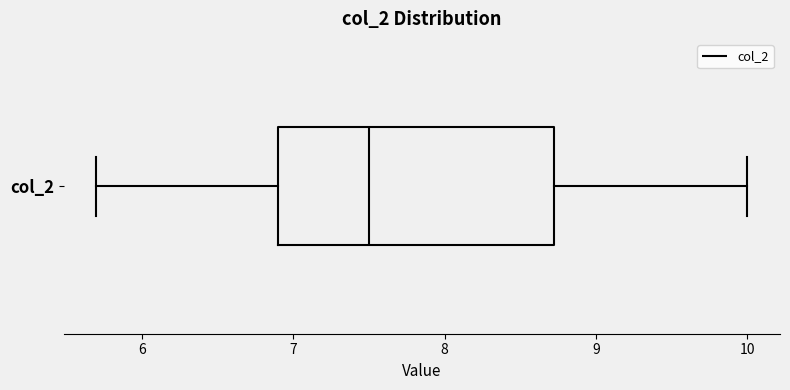

Where does the left whisker of the box for col_2 end on the x-axis? The values are not printed on the chart, so give them approximately, as read against the axis.

5.7